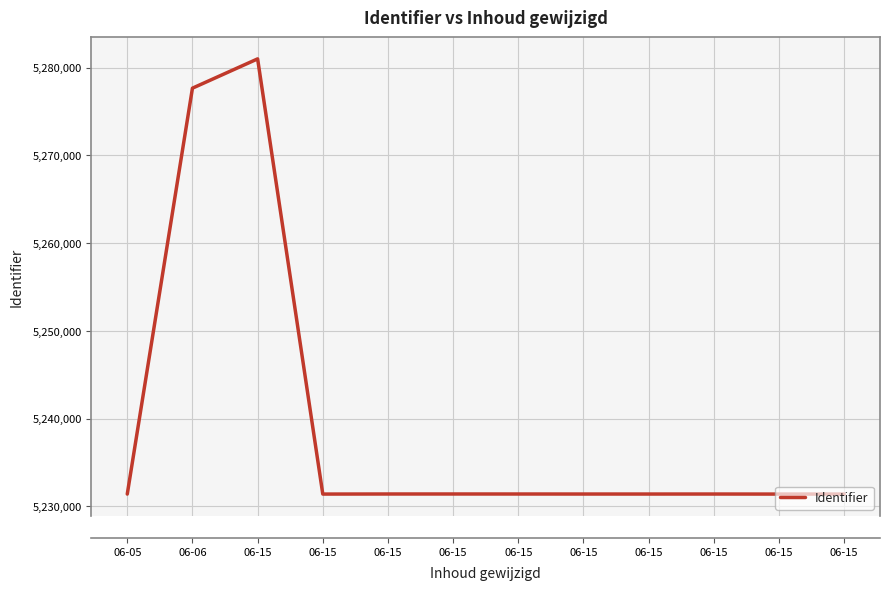

Where is the first local minimum?

06-15